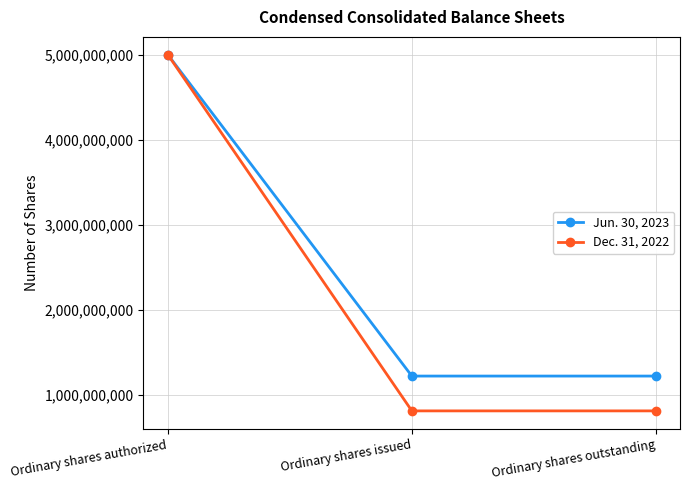

What is the sum of the Jun. 30, 2023 values at Ordinary shares outstanding and Ordinary shares issued?

2449674786